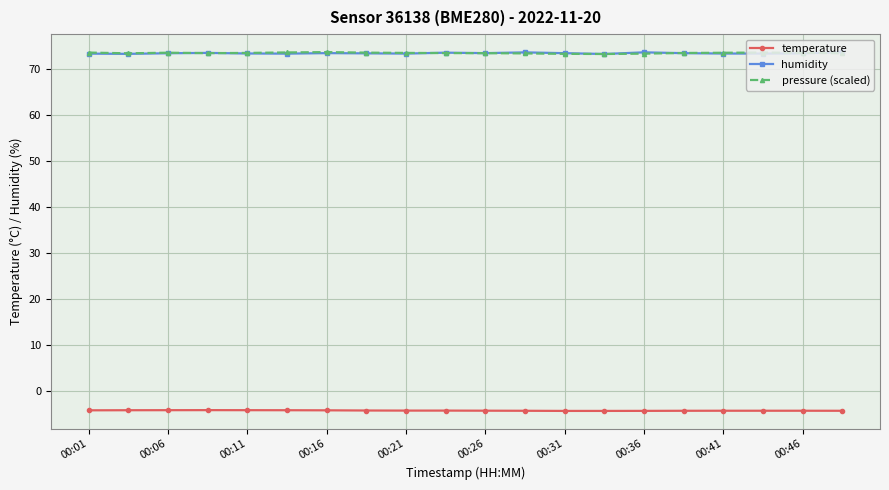

True or false: temperature and pressure (scaled) intersect in this chart.

False